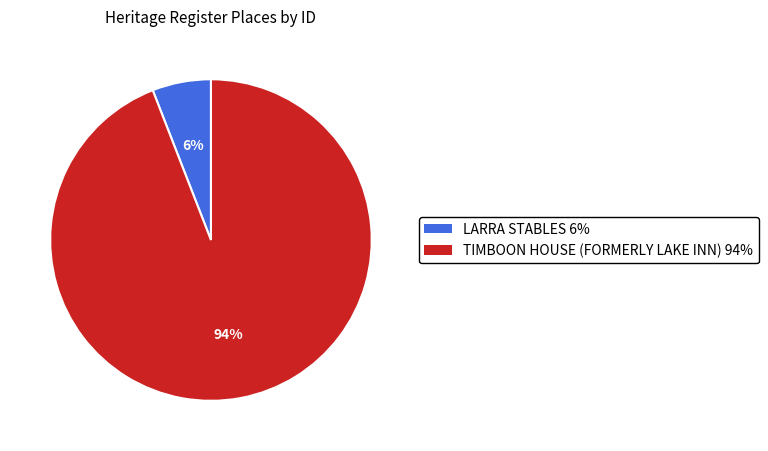

To the nearest percent, what portion does LARRA STABLES represent?

6%